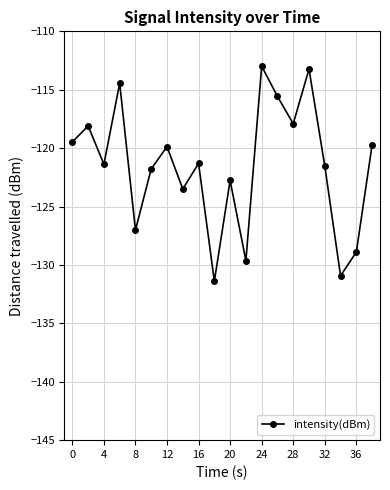

How many interior local valleys (lower than both neighbors) does the data have?

7